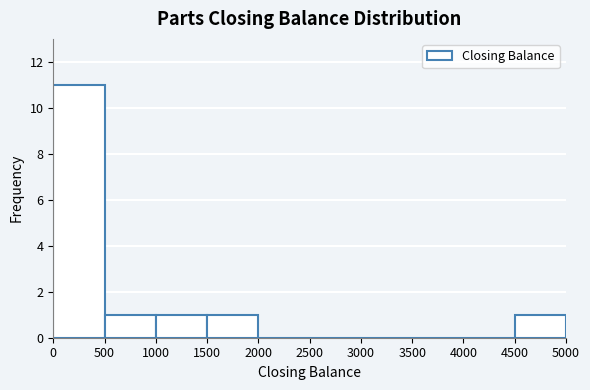

Reading left to right, list every bar in this chart as the range it spans on the x-axis followed by its height. The values are not printed on the chart, so give them approximately, as read against the axis.

0 to 500: 11
500 to 1000: 1
1000 to 1500: 1
1500 to 2000: 1
2000 to 2500: 0
2500 to 3000: 0
3000 to 3500: 0
3500 to 4000: 0
4000 to 4500: 0
4500 to 5000: 1